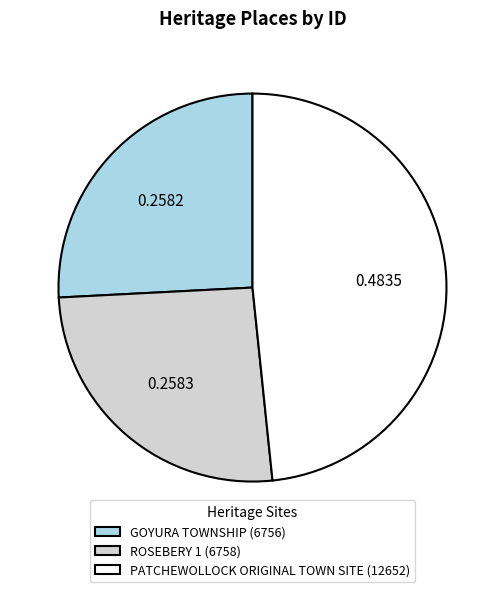

The ROSEBERY 1 slice represents 16% of the pie. True or false?

False